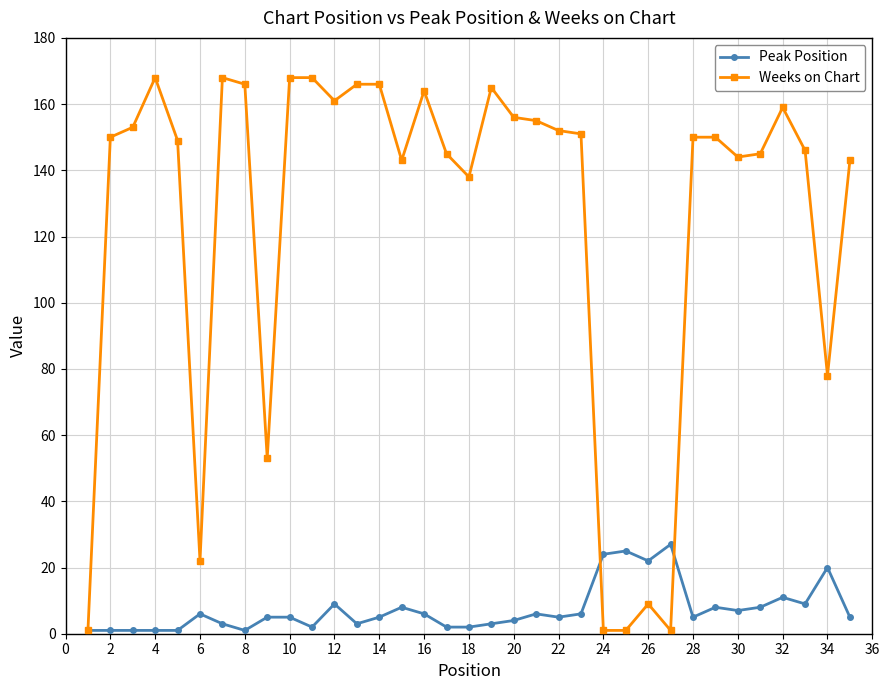

True or false: Peak Position and Weeks on Chart intersect in this chart.

True